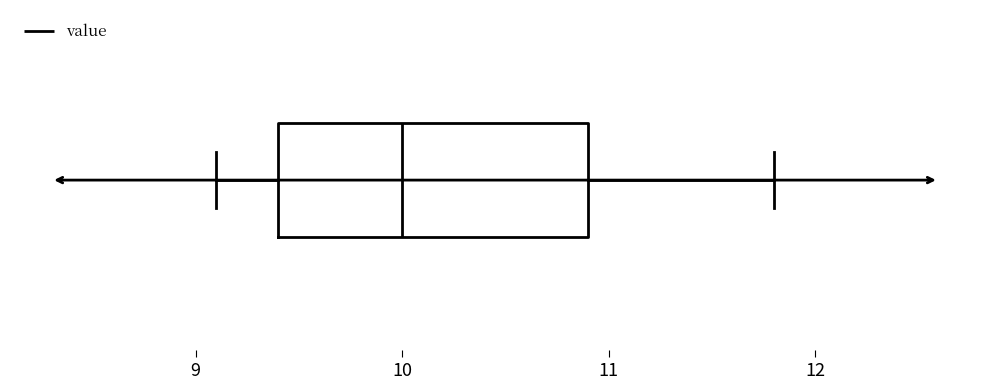

Transcribe this box plot: give where the median line is, the range the box spans, and where the two whiskers end, as read against the x-axis. The values are not printed on the chart, so give them approximately, as read against the axis.

median 10.0, box 9.4 to 10.9, whiskers 9.1 to 11.8